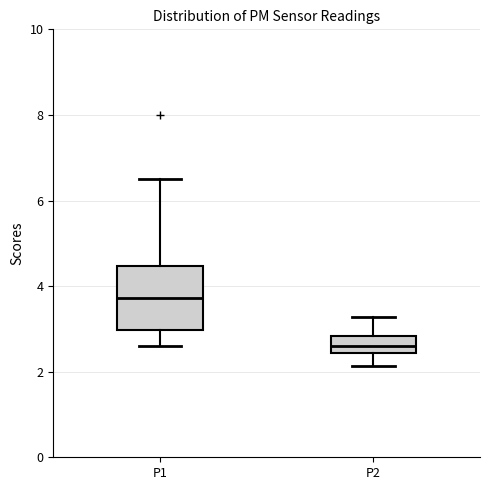

Which box is the tallest, from its lower edge to its upper edge?

P1